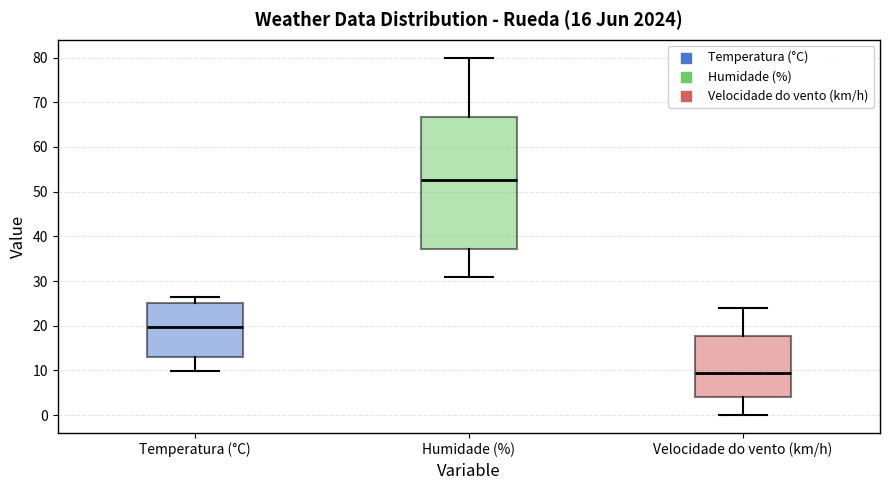

Which box has the highest median line?

Humidade (%)